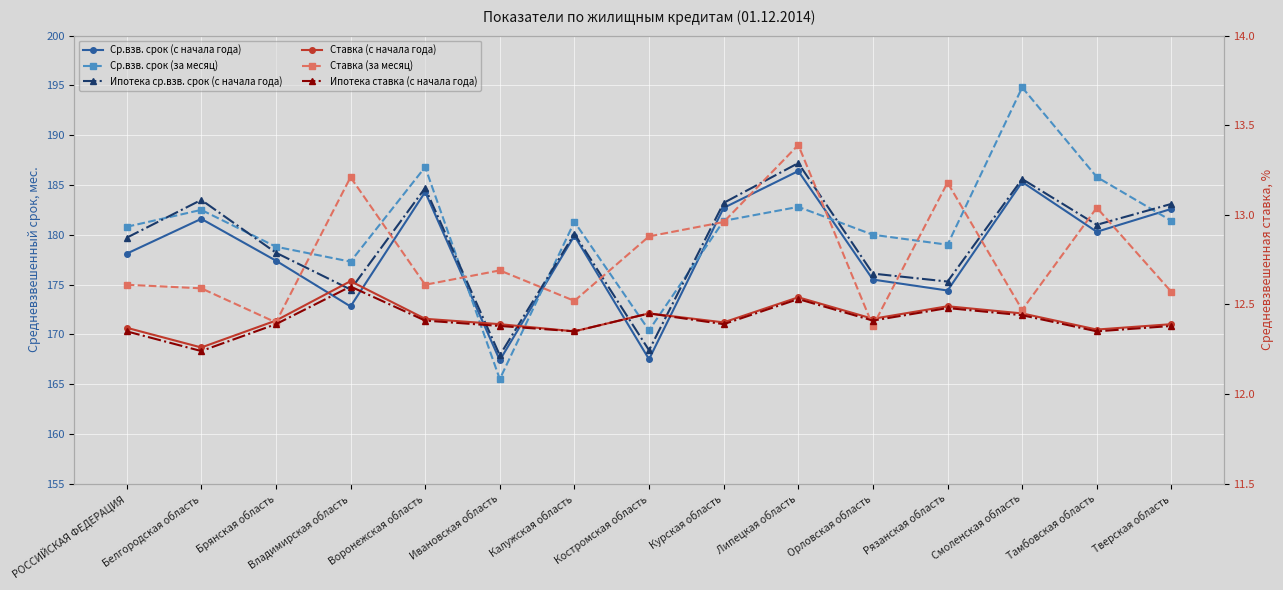

What is the value of the Ср.взв. срок (за месяц) point at the 14th from the left?

185.8